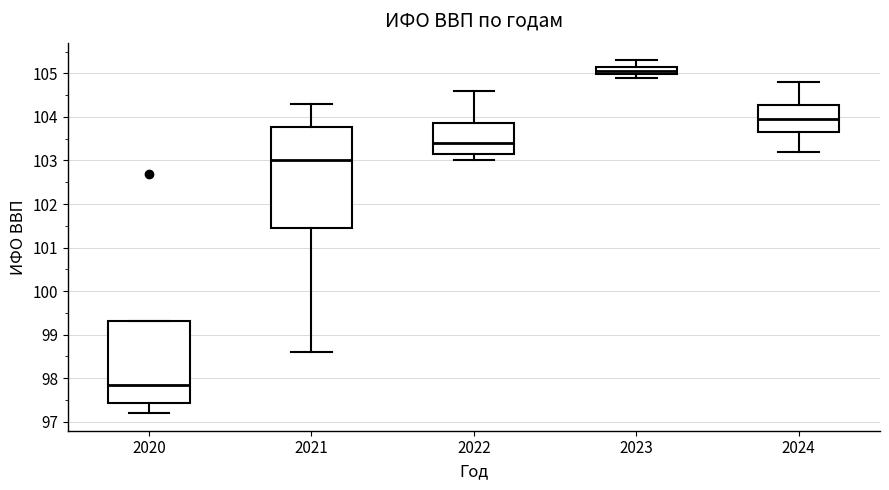

Which box has the lowest median line?

2020